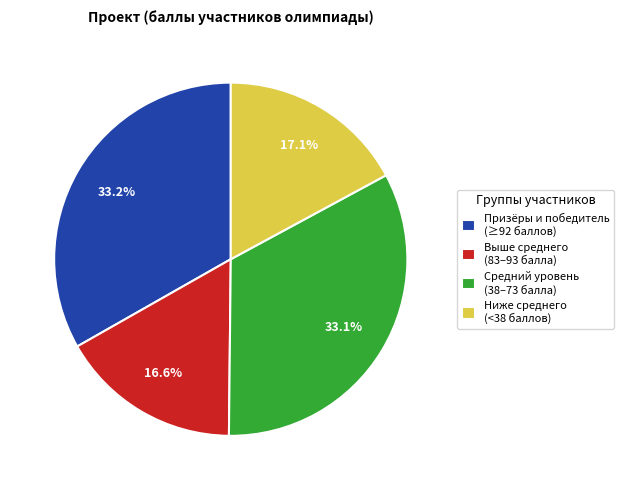

Is the sum of Ниже среднего (<38 баллов) and Призёры и победитель (≥92 баллов) greater than half?

Yes